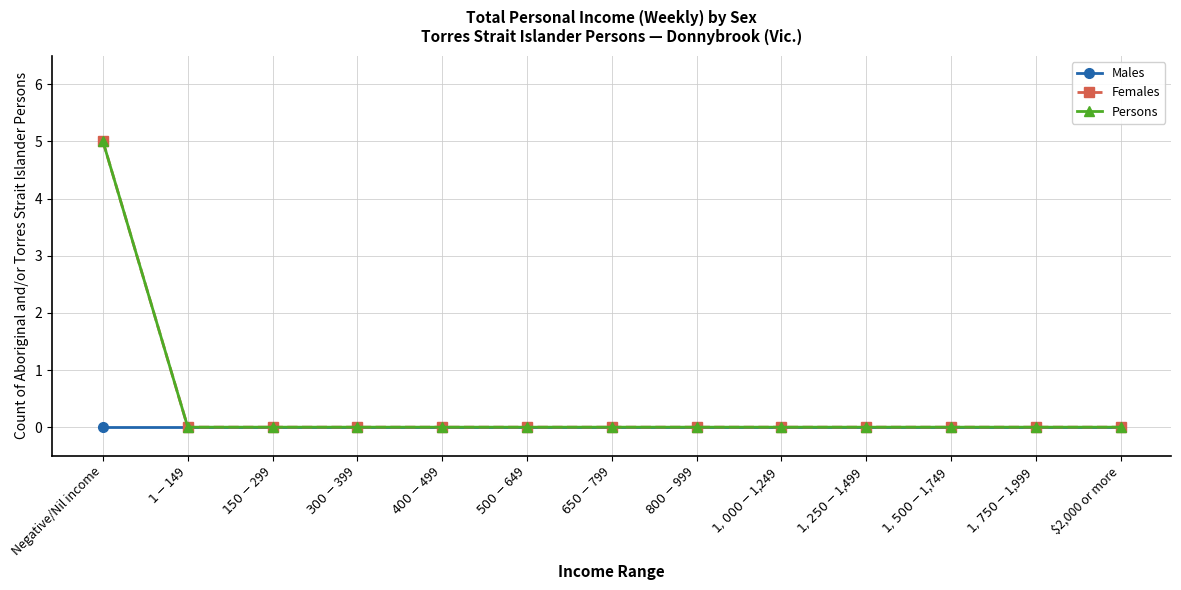

Does the chart have visible grid lines?

Yes